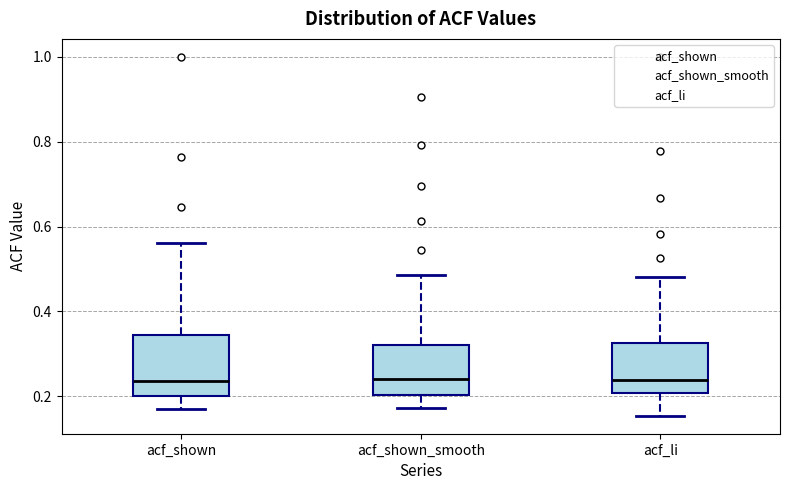

Reading left to right, transcribe this box plot: for each box, give where its median line is, the range the box spans, and where its two whiskers end, as read against the y-axis. The values are not printed on the chart, so give them approximately, as read against the axis.

acf_shown: median 0.24, box 0.20 to 0.34, whiskers 0.18 to 0.56
acf_shown_smooth: median 0.24, box 0.20 to 0.32, whiskers 0.18 to 0.48
acf_li: median 0.24, box 0.20 to 0.32, whiskers 0.16 to 0.48